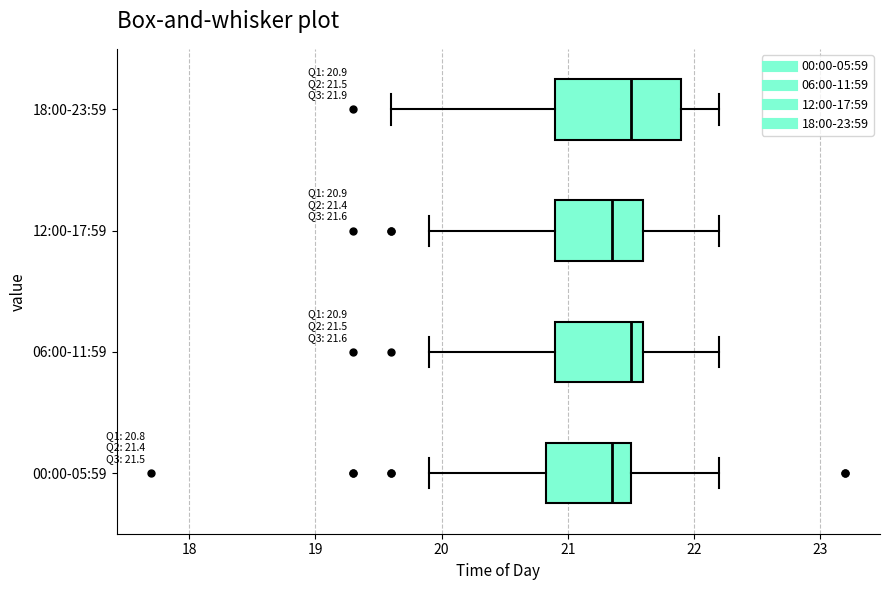

Comparing the boxes themselves (not the whiskers), which one is the widest?

18:00-23:59